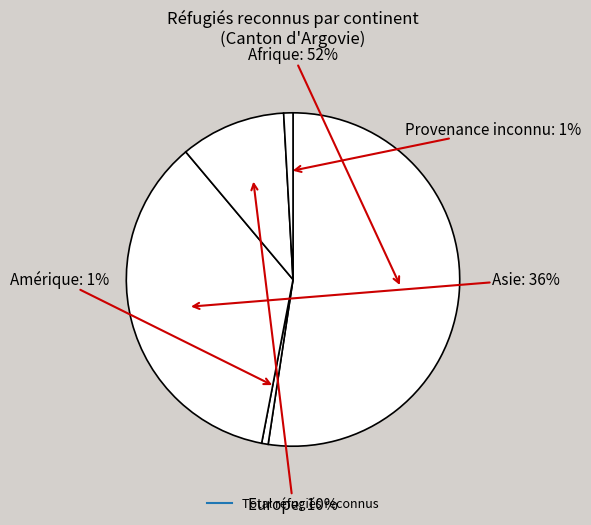

How many segments does this pie chart have?

5